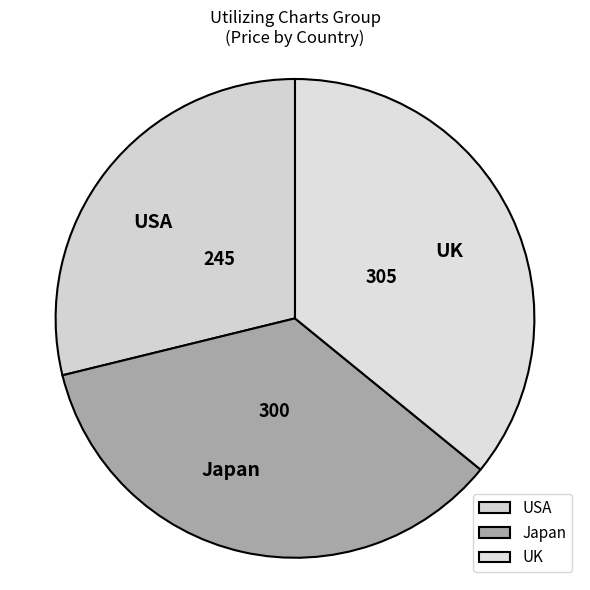

Does Japan account for over 50% of the chart?

No